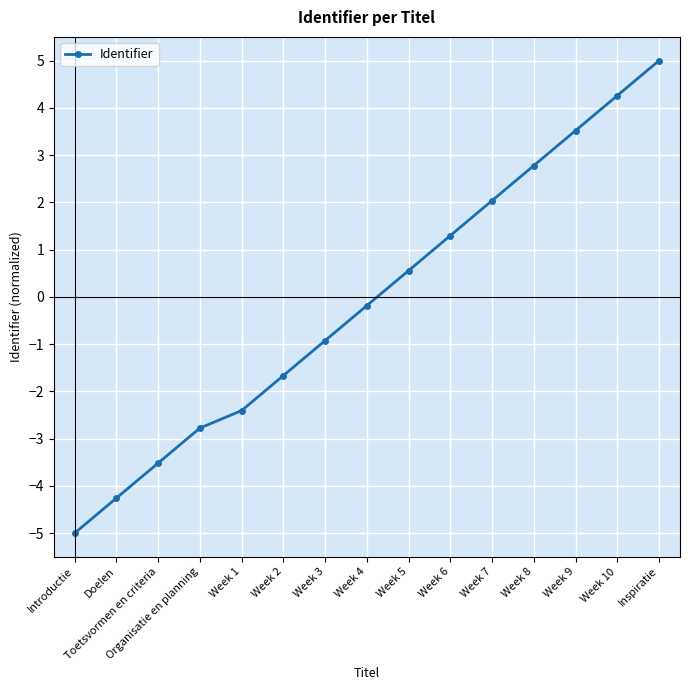

How many values are below zero?

8